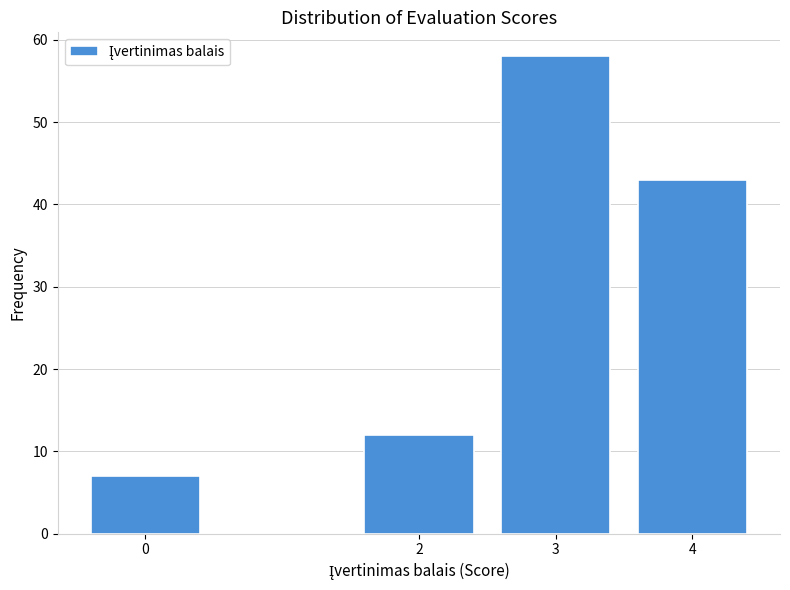

Reading right to left, transcribe all the data shown in this chart.

43	58	12	7